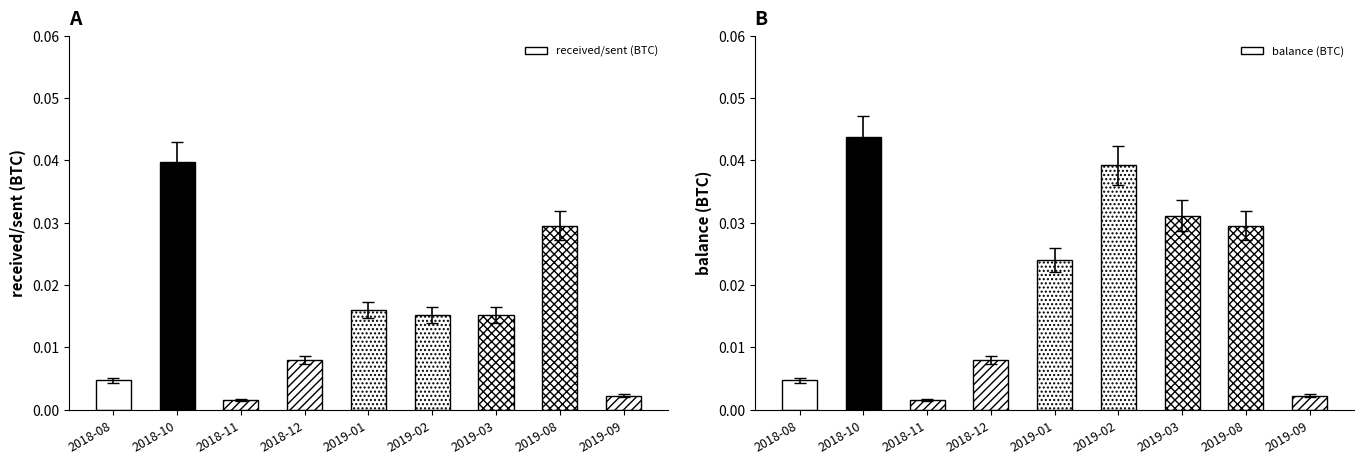

How many data points does each series have?

9